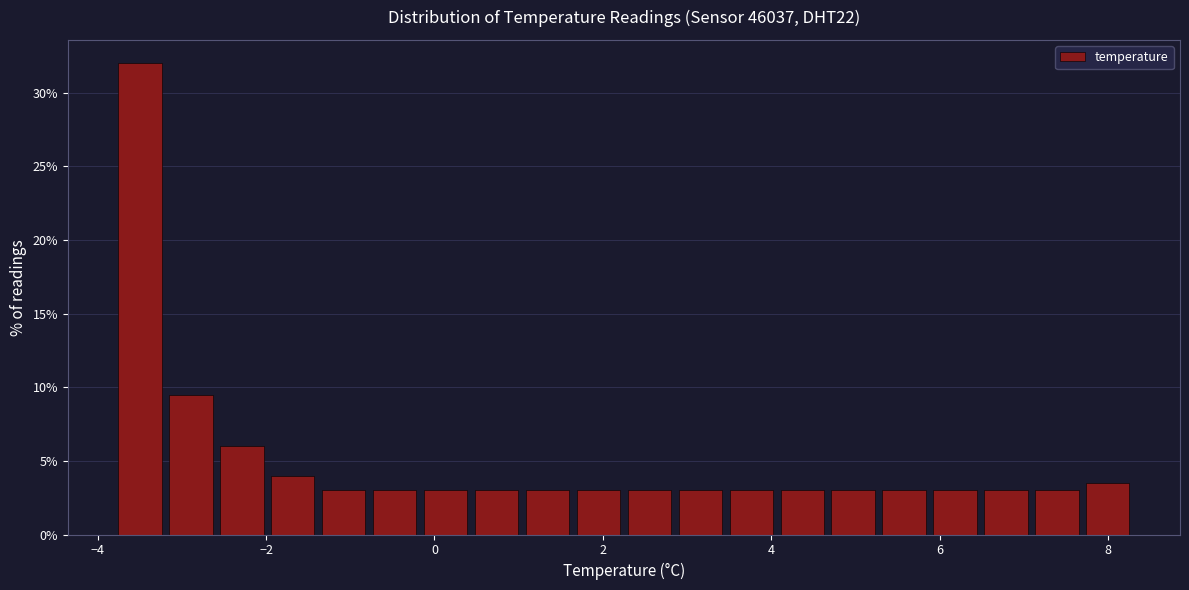

Read against the x-axis, roughly where is the centre of the tallest bar?

-3.4